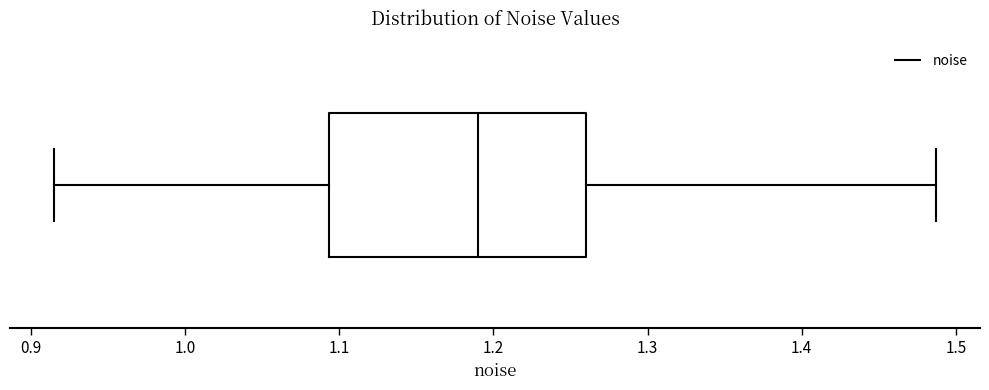

Read this box plot against the x-axis: the position of the median line, the range covered by the box, and the ends of both whiskers. The values are not printed on the chart, so give them approximately, as read against the axis.

median 1.19, box 1.09 to 1.26, whiskers 0.92 to 1.49